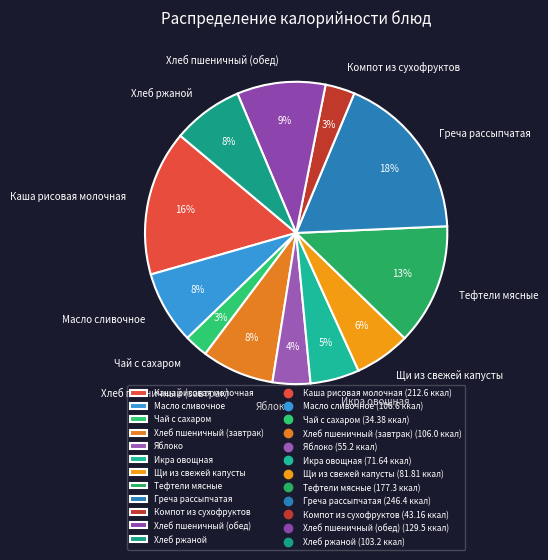

To the nearest percent, what is the average slice percentage?

8%